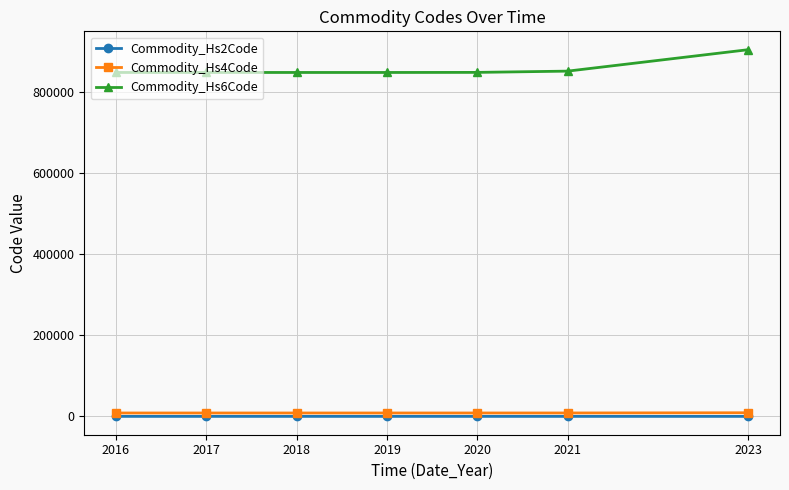

At how many categories does at least one series exceed 522046?

7